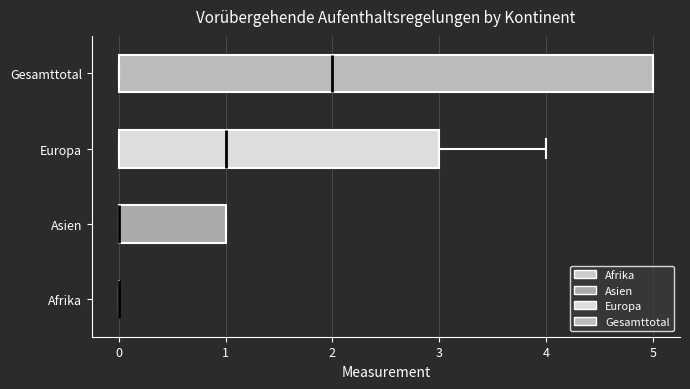

Comparing the boxes themselves (not the whiskers), which one is the widest?

Gesamttotal